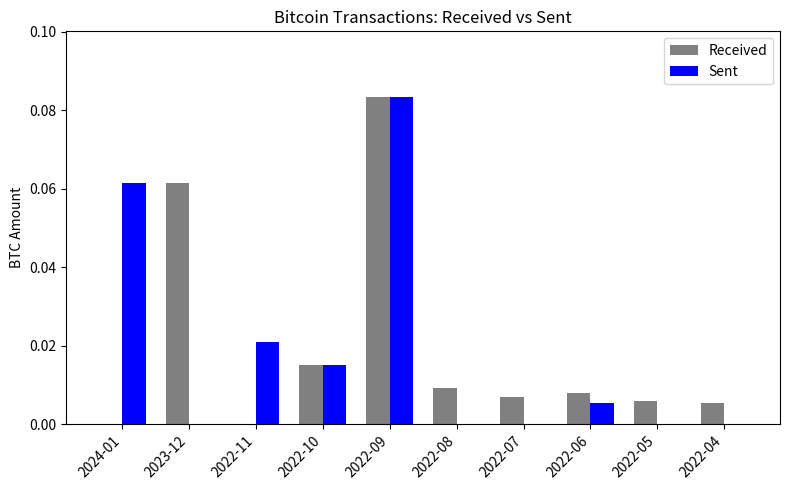

Does the chart contain stacked bars?

No